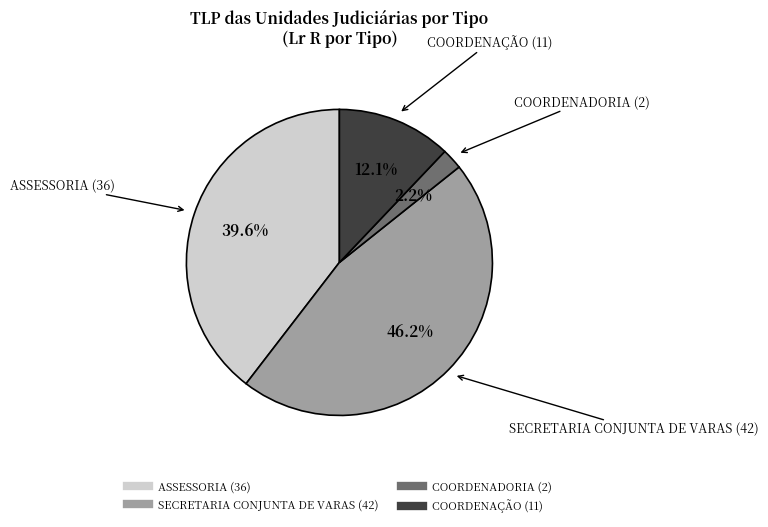

Does any single category account for the majority?

No